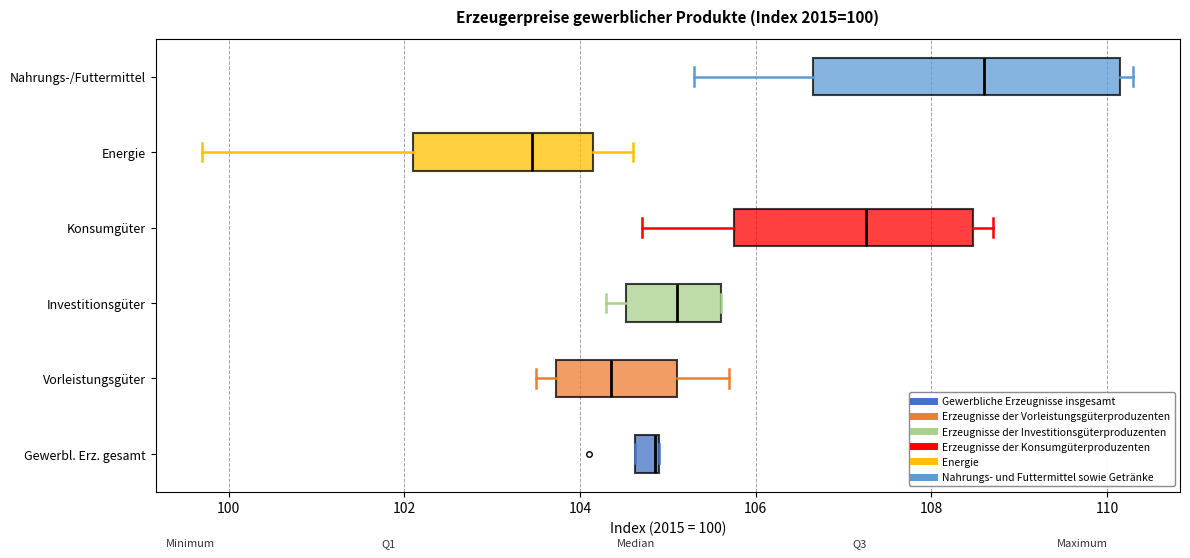

Which box has the furthest to the left median line?

Energie